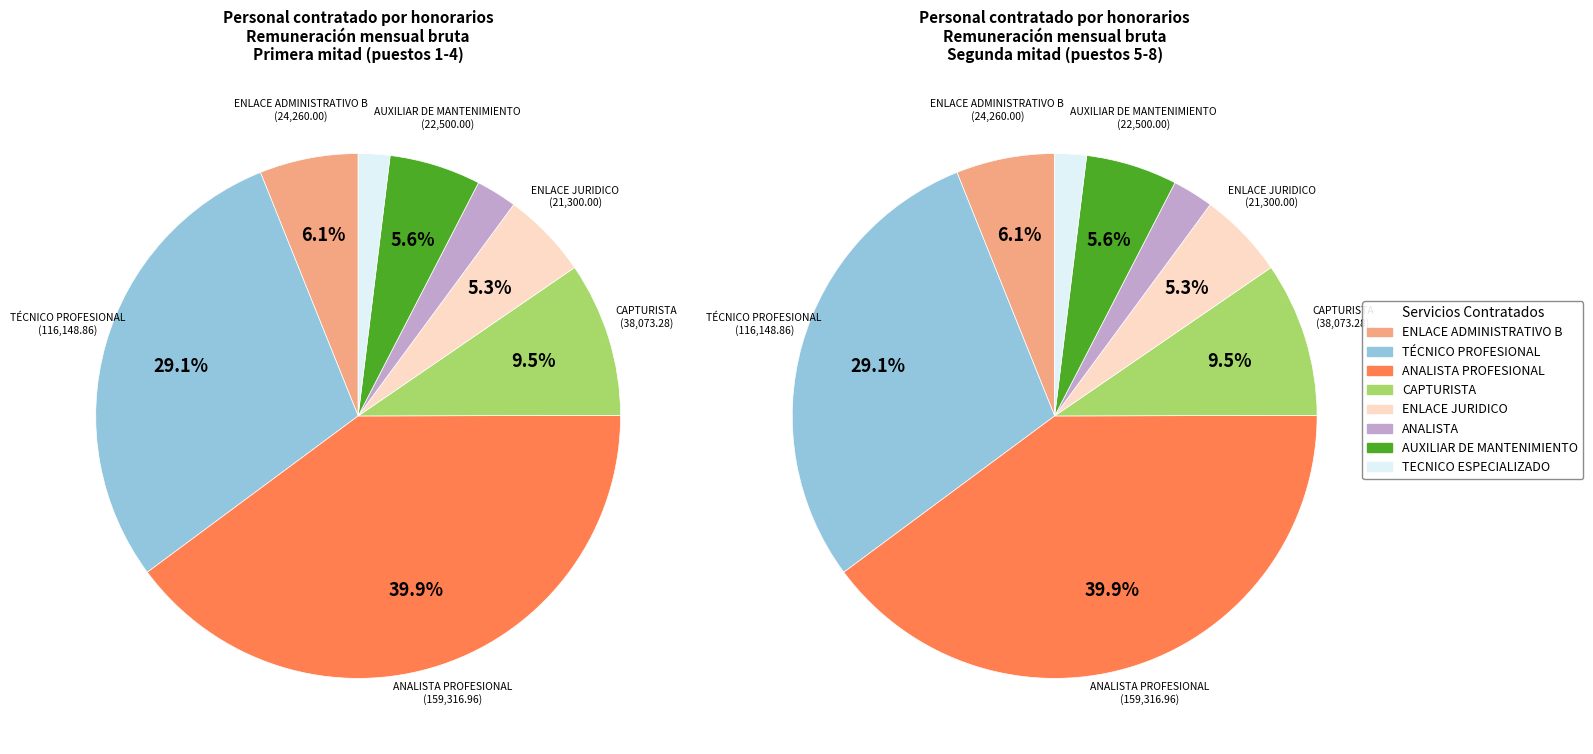

How many slices are in this pie chart?

8